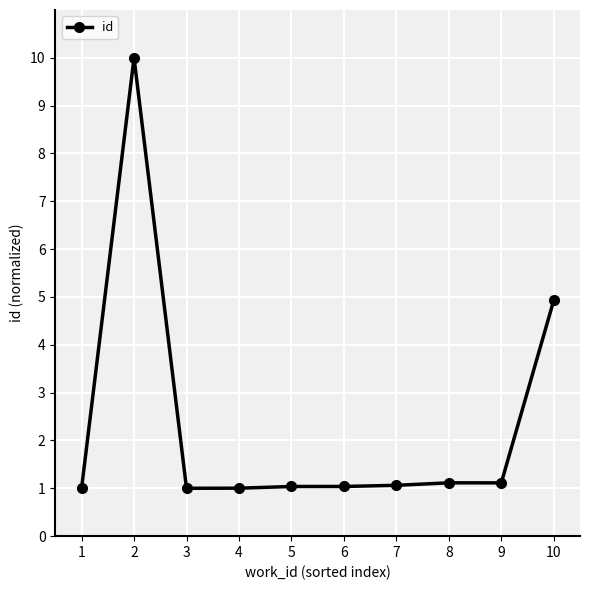

What is the difference between the maximum and minimum values?

9.0